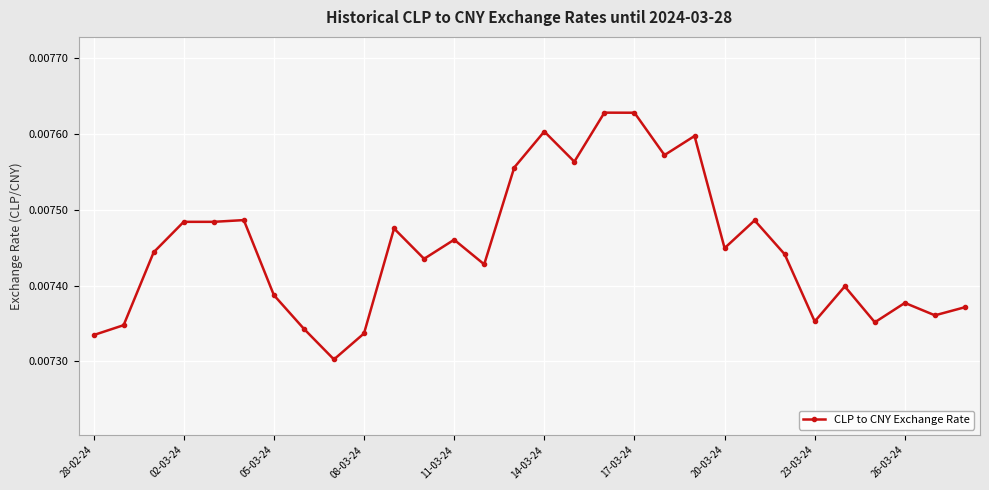

Count the values in the range 0 to 1.

30